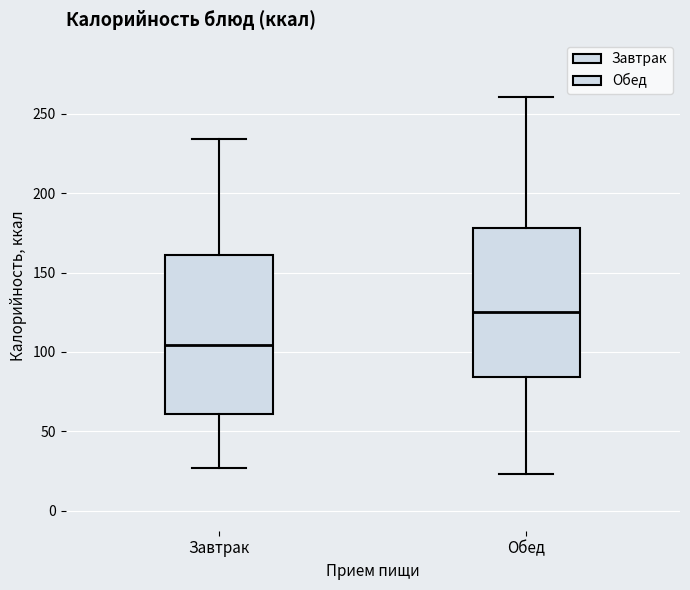

Which box has the lowest median line?

Завтрак